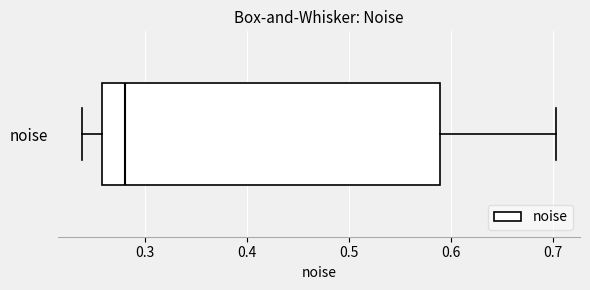

Transcribe this box plot: give where the median line is, the range the box spans, and where the two whiskers end, as read against the x-axis. The values are not printed on the chart, so give them approximately, as read against the axis.

median 0.28, box 0.26 to 0.59, whiskers 0.24 to 0.70